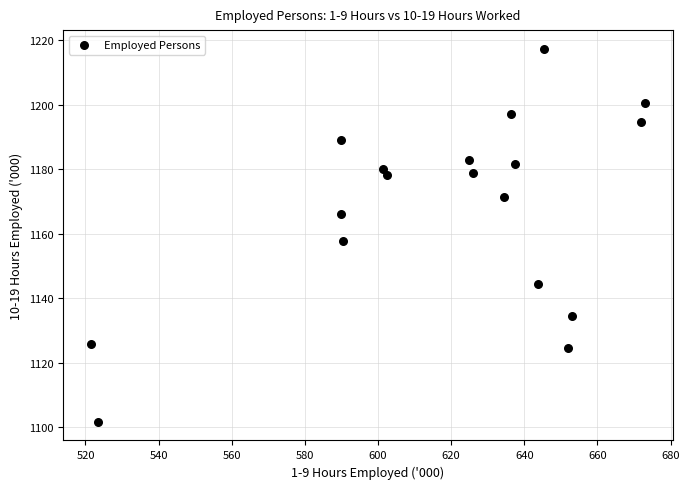

How many data points are displayed?

18